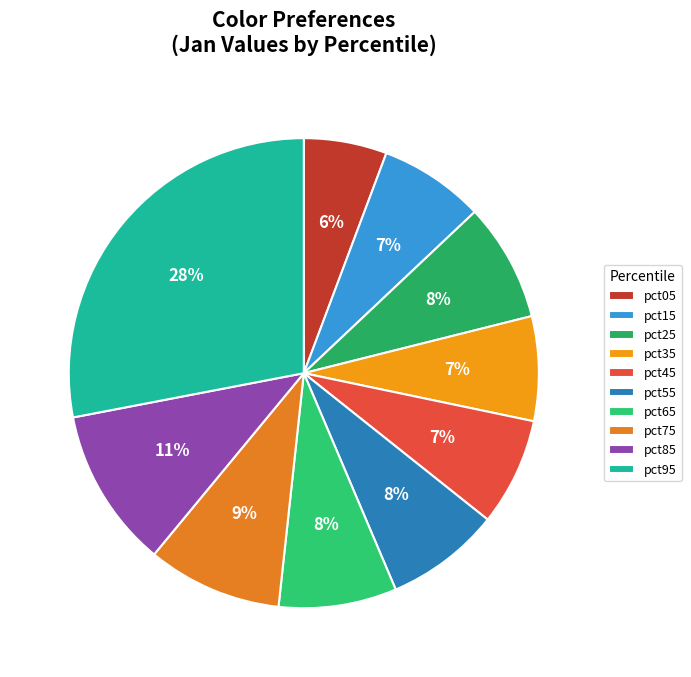

Count the number of slices in the pie.

10